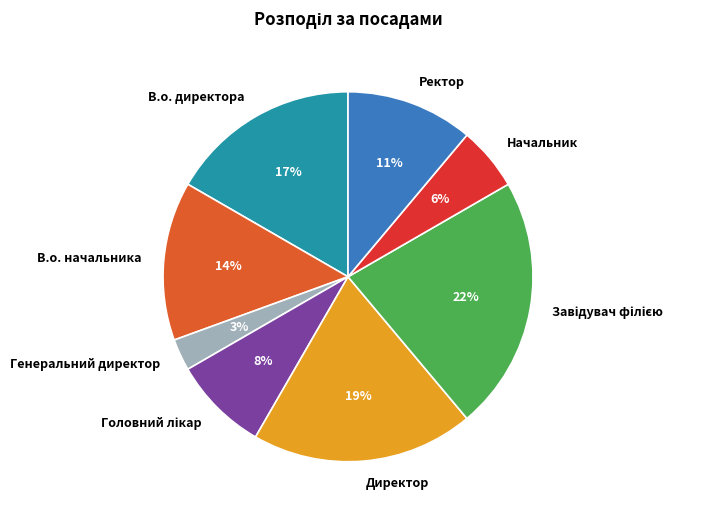

To the nearest percent, what is the combined percentage of Ректор and В.о. начальника?

25%